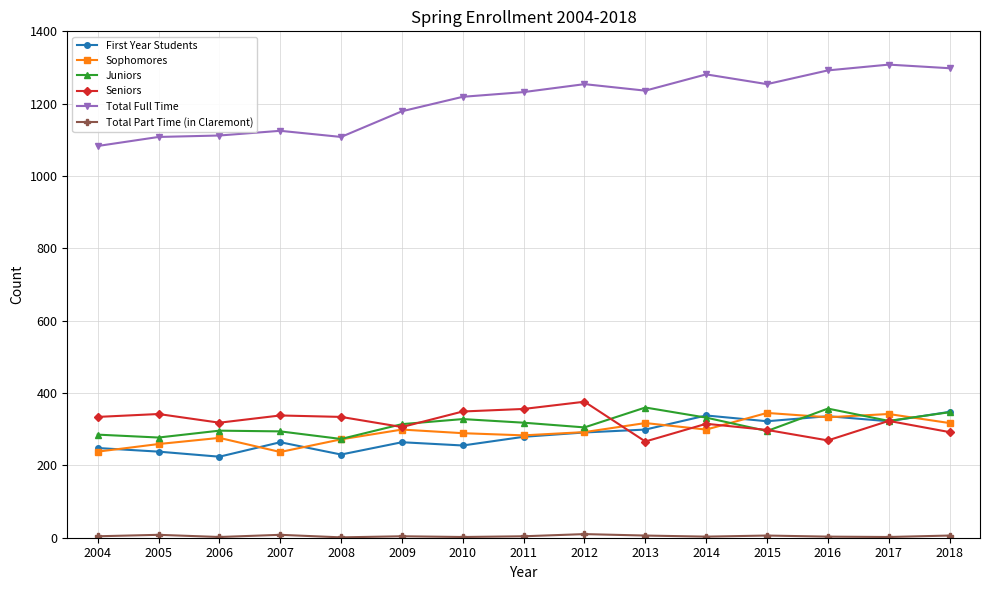

What is the difference between the second highest and second lowest values in the First Year Students series?

108